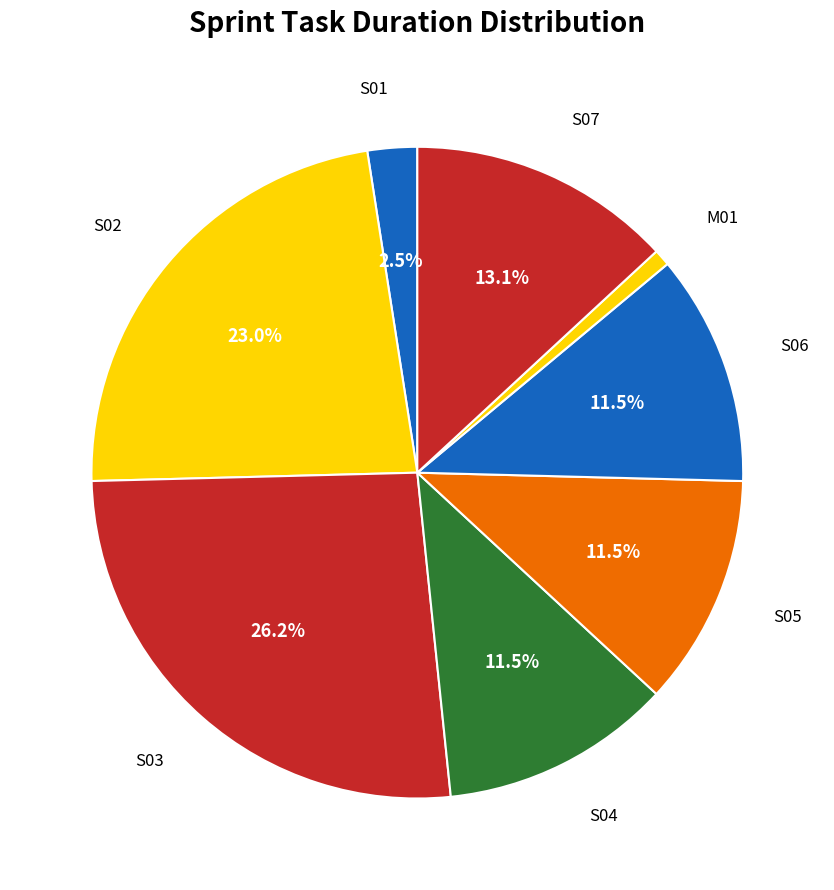

Which slice is the largest?

S03